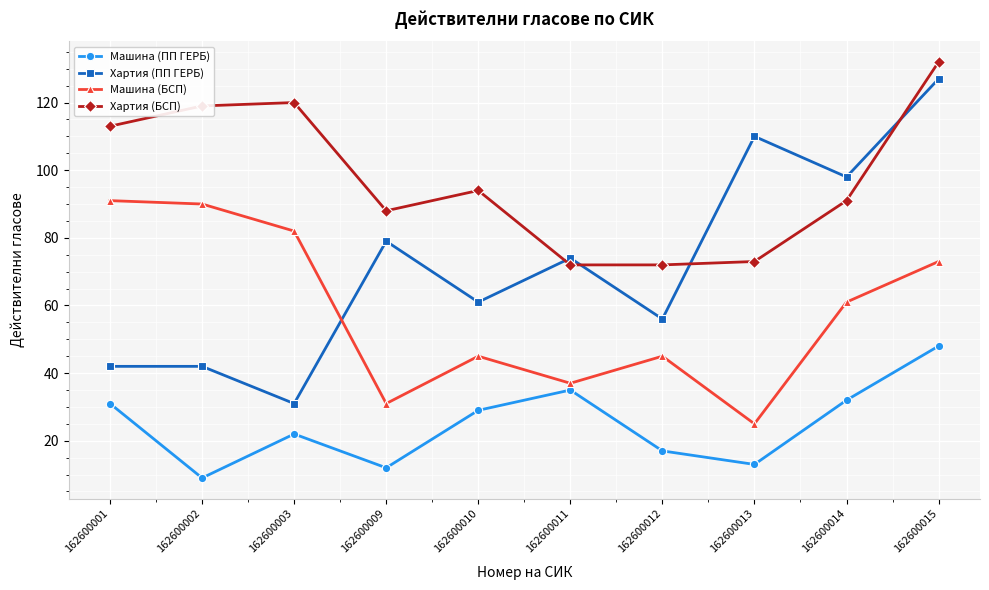

The value of Хартия (БСП) at 162600015 is 132. True or false?

True